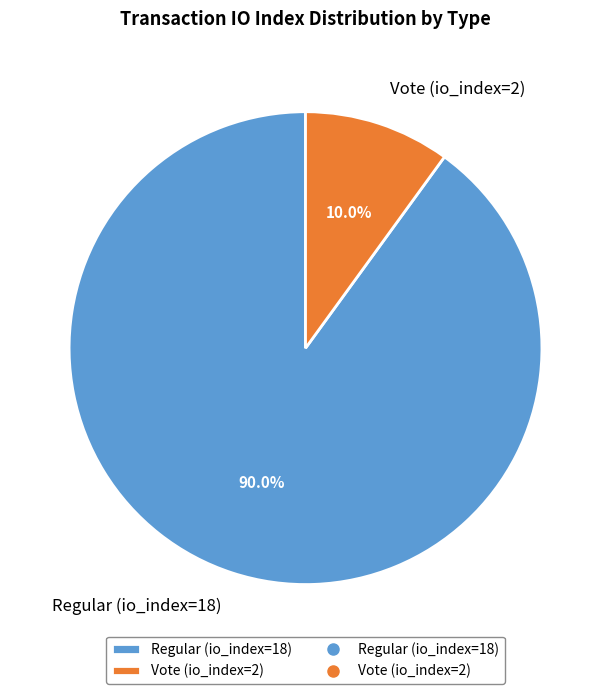

Approximately how many times larger is the value at Regular (io_index=18) compared to Vote (io_index=2)?

9.0